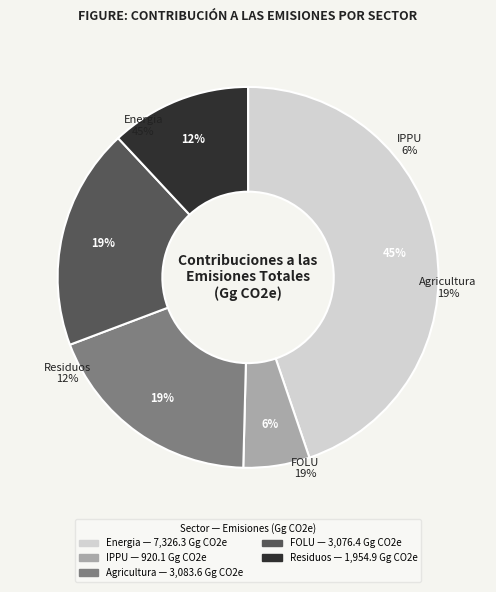

How many segments does this pie chart have?

5